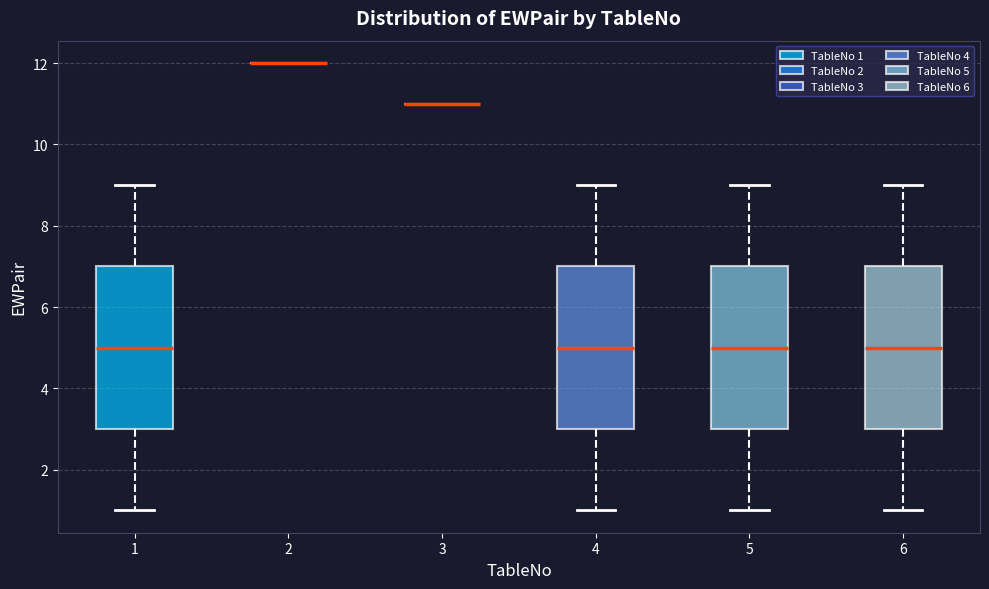

Reading left to right, transcribe this box plot: for each box, give where its median line is, the range the box spans, and where its two whiskers end, as read against the y-axis. The values are not printed on the chart, so give them approximately, as read against the axis.

1: median 5, box 3 to 7, whiskers 1 to 9
2: box collapsed to a line at 12, whiskers 12 to 12
3: box collapsed to a line at 11, whiskers 11 to 11
4: median 5, box 3 to 7, whiskers 1 to 9
5: median 5, box 3 to 7, whiskers 1 to 9
6: median 5, box 3 to 7, whiskers 1 to 9